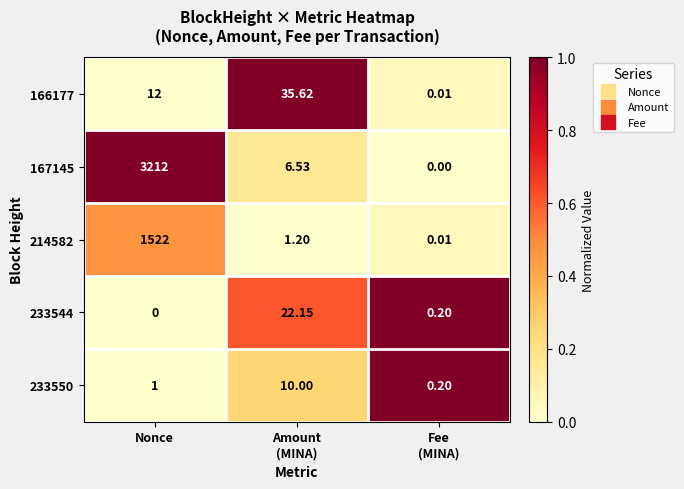

Which label corresponds to the largest value in the chart?

Nonce